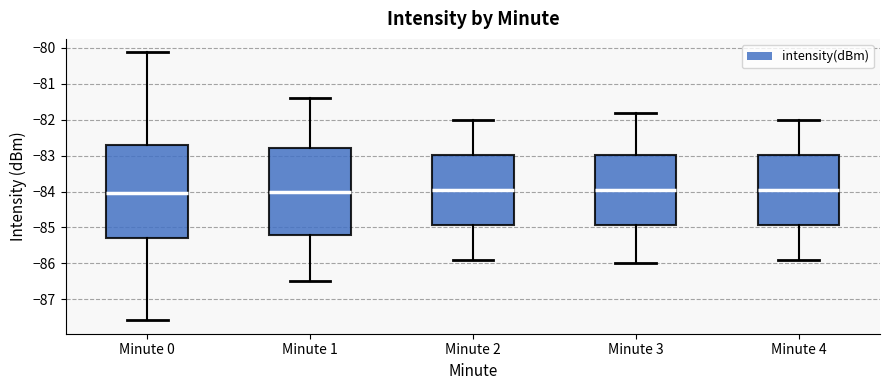

Reading left to right, read every box against the y-axis: the position of its median line, the range the box covers, and the ends of its whiskers. The values are not printed on the chart, so give them approximately, as read against the axis.

Minute 0: median -84.0, box -85.3 to -82.7, whiskers -87.6 to -80.1
Minute 1: median -84.0, box -85.2 to -82.8, whiskers -86.5 to -81.4
Minute 2: median -83.9, box -84.9 to -83.0, whiskers -85.9 to -82.0
Minute 3: median -83.9, box -84.9 to -83.0, whiskers -86.0 to -81.8
Minute 4: median -83.9, box -84.9 to -83.0, whiskers -85.9 to -82.0